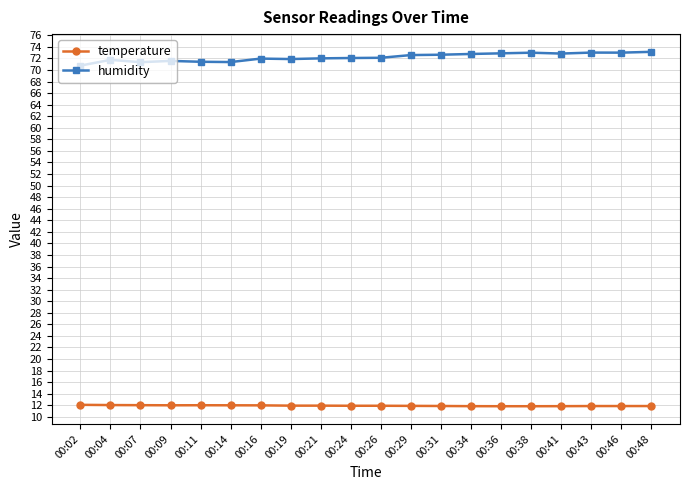

What is the difference between the highest and lowest values at 00:02?

58.7